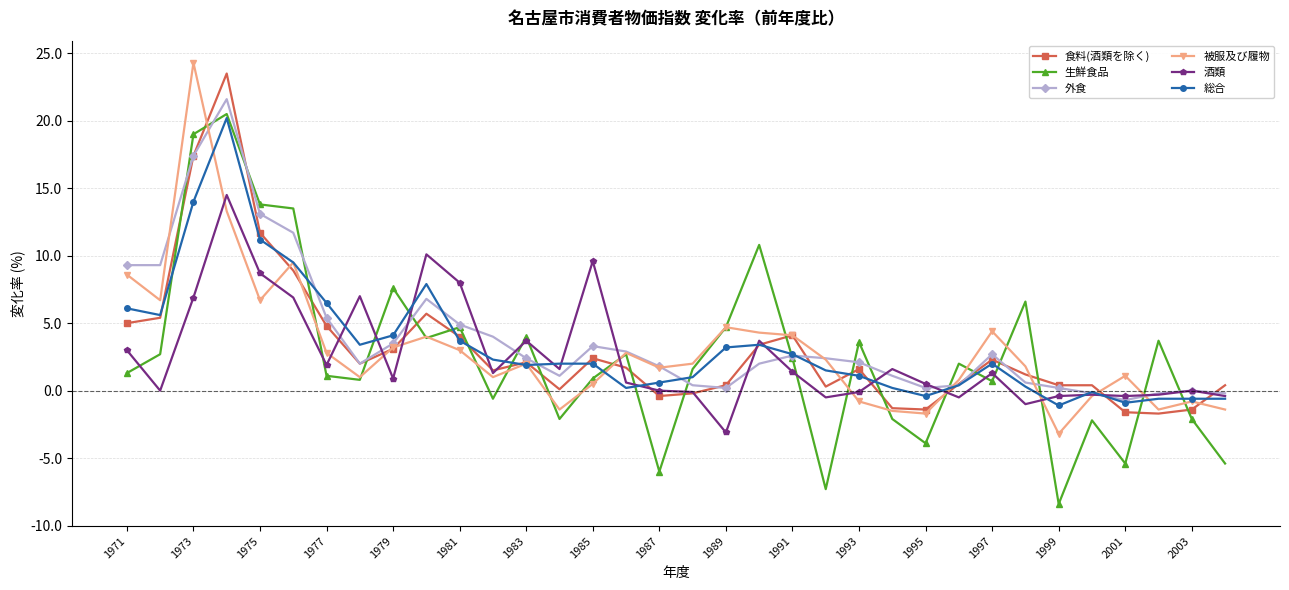

How many lines are shown in the chart?

6